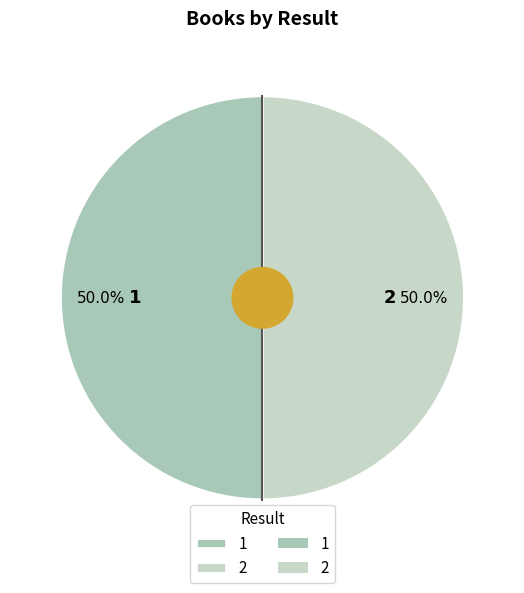

To the nearest percent, what portion does 1 represent?

50%